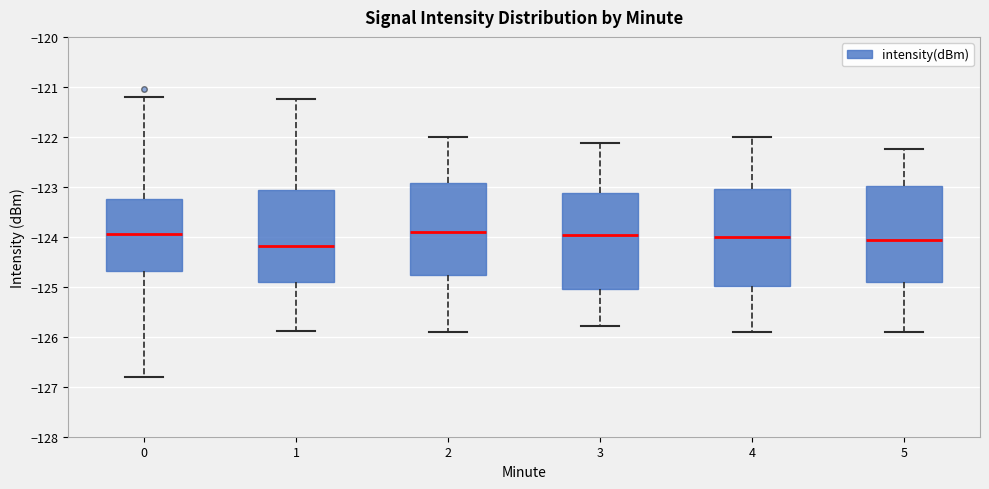

Reading left to right, read every box against the y-axis: the position of its median line, the range the box covers, and the ends of its whiskers. The values are not printed on the chart, so give them approximately, as read against the axis.

0: median -123.9, box -124.7 to -123.2, whiskers -126.8 to -121.2
1: median -124.2, box -124.9 to -123.1, whiskers -125.9 to -121.2
2: median -123.9, box -124.8 to -122.9, whiskers -125.9 to -122.0
3: median -124.0, box -125.0 to -123.1, whiskers -125.8 to -122.1
4: median -124.0, box -125.0 to -123.0, whiskers -125.9 to -122.0
5: median -124.1, box -124.9 to -123.0, whiskers -125.9 to -122.2